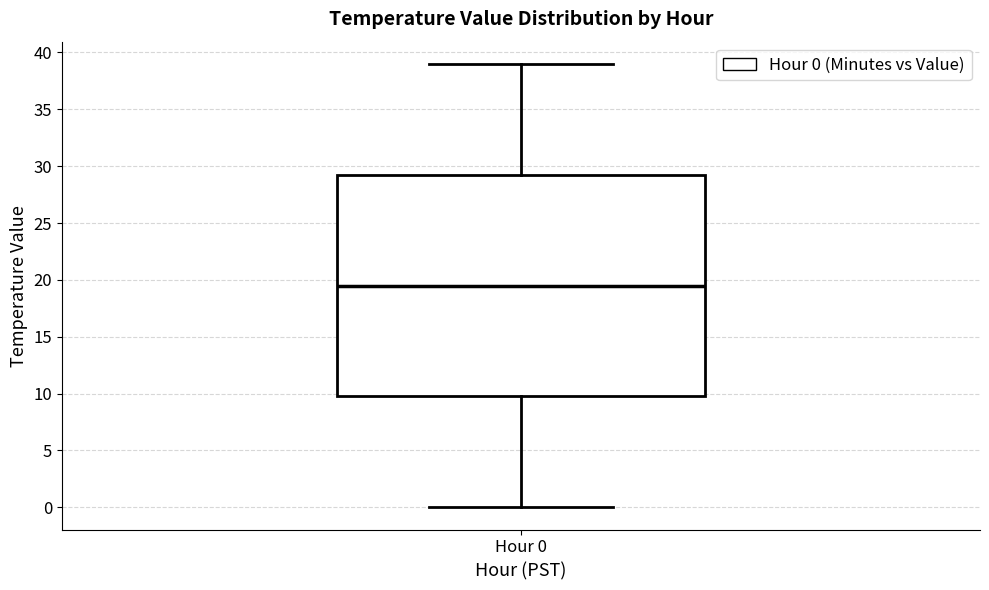

Read this box plot against the y-axis: the position of the median line, the range covered by the box, and the ends of both whiskers. The values are not printed on the chart, so give them approximately, as read against the axis.

median 19.5, box 10.0 to 29.5, whiskers 0.0 to 39.0